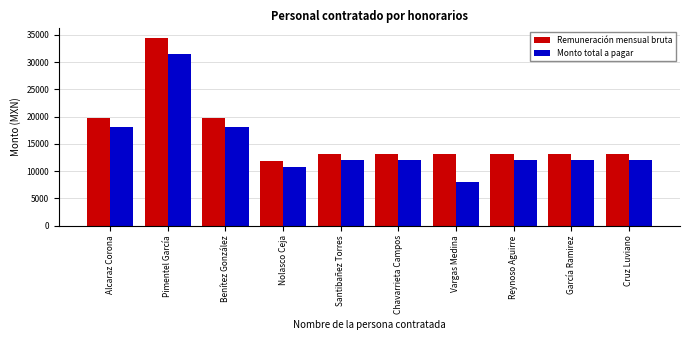

What position from the left is Benítez González?

3